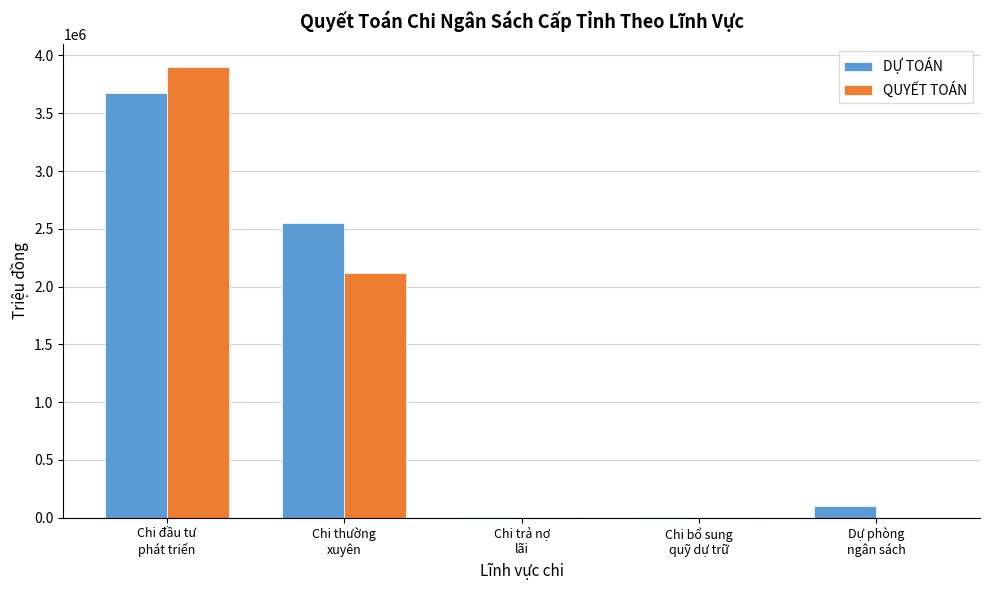

How many categories are shown in the chart?

5